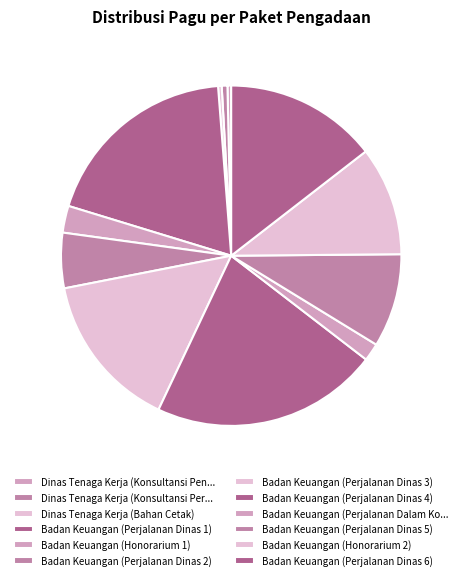

How many slices are in this pie chart?

12